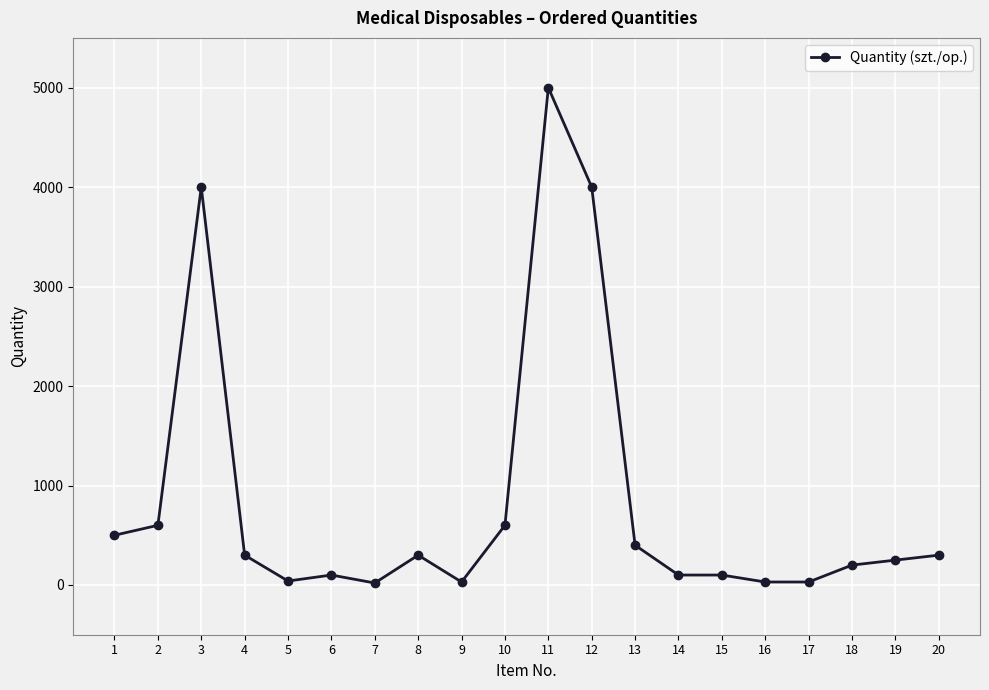

Which category has the highest value across all series?

11